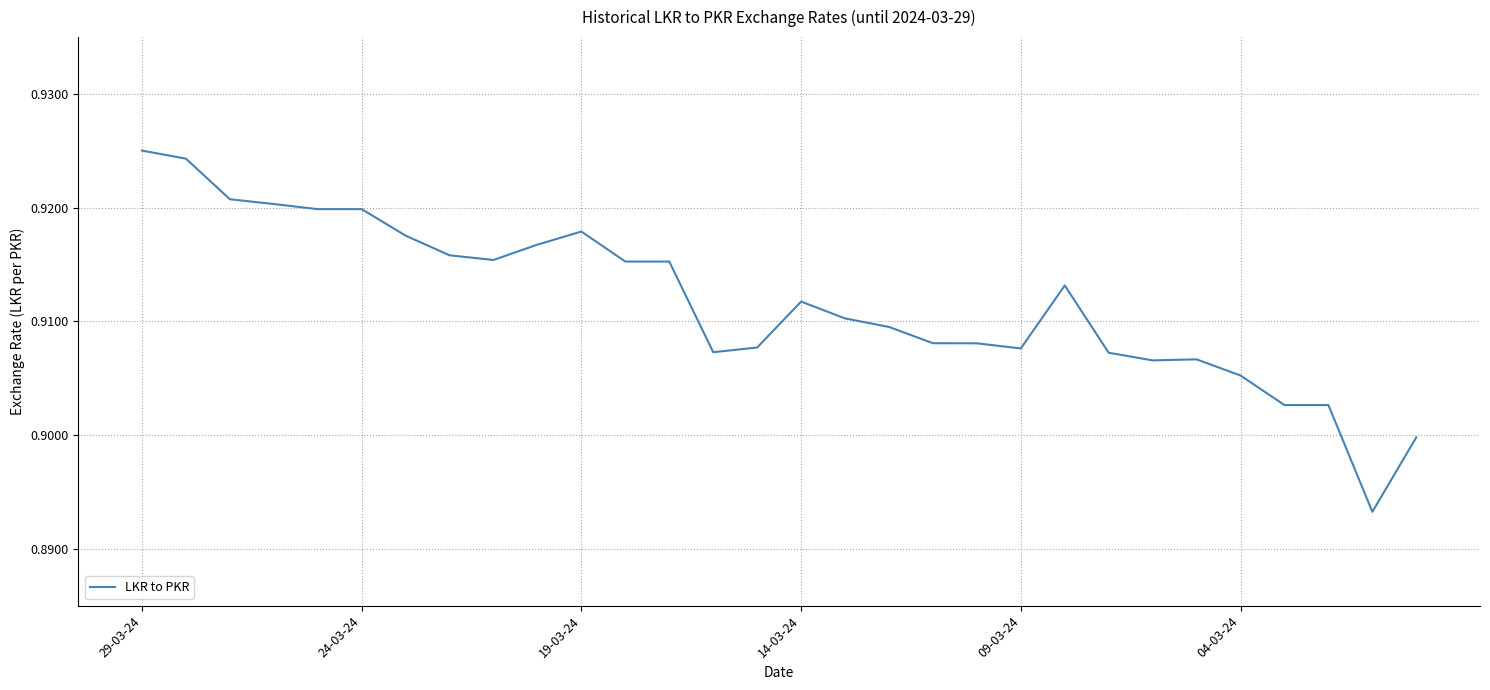

Which label corresponds to the largest value in the chart?

29-03-24